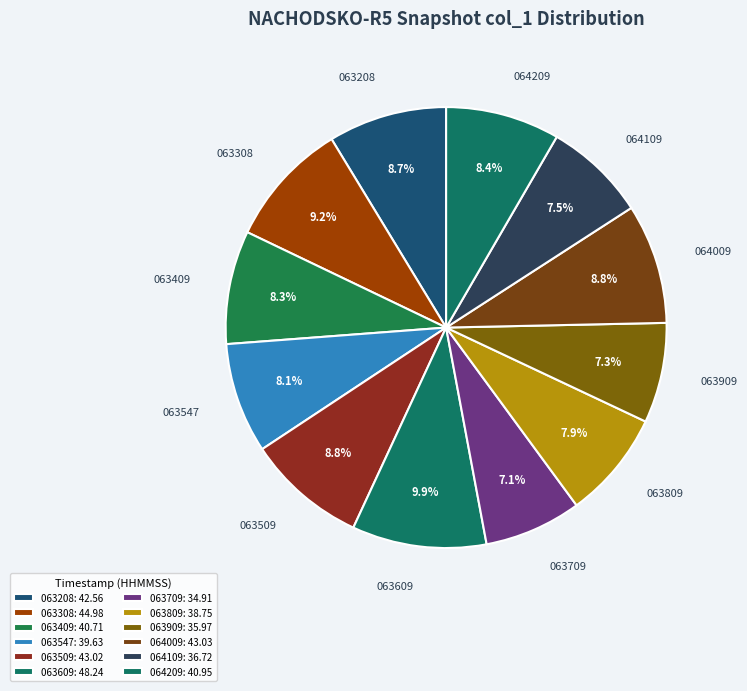

Does 063709 represent more than half of the total?

No